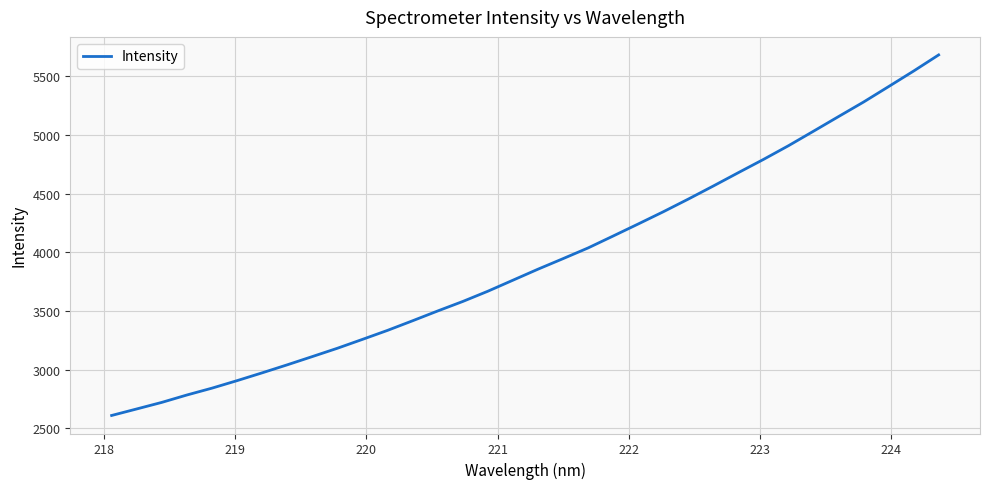

What is the maximum value shown in the chart?

5681.9